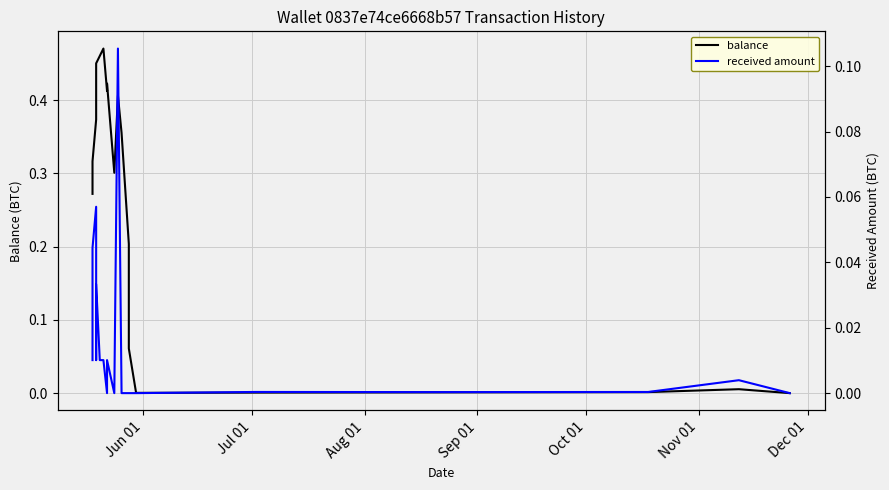

What is the difference between the maximum and second lowest values in the received amount series?

0.1